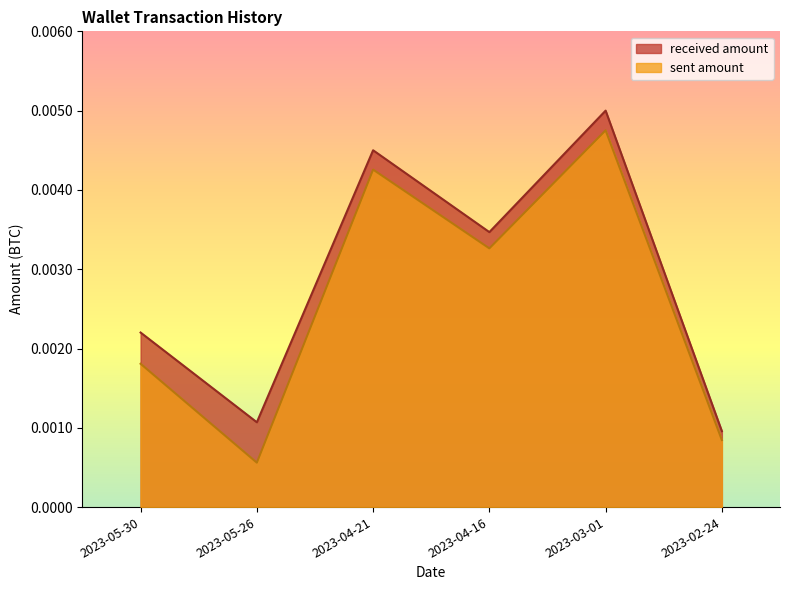

Between 2023-05-30 and 2023-04-16, which series saw the biggest shift?

sent amount